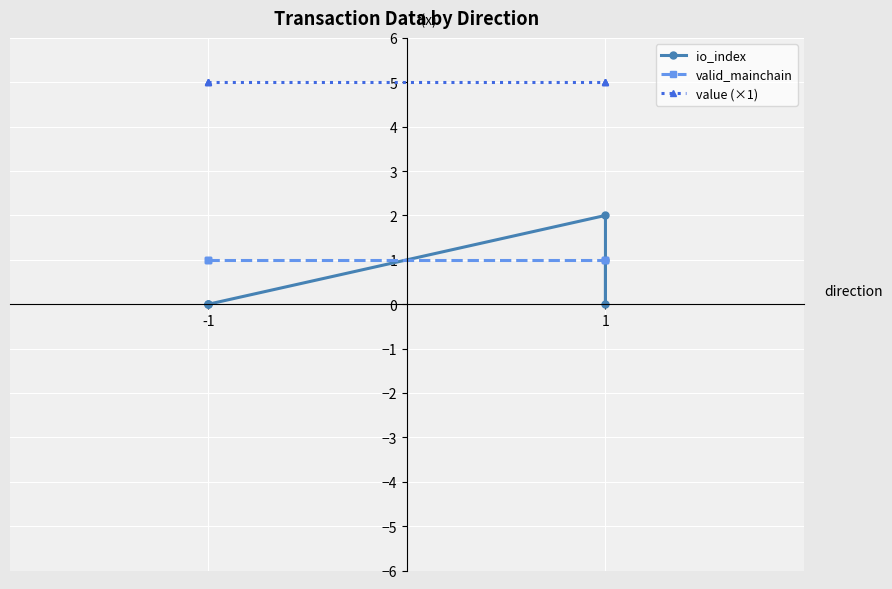

True or false: value (×1) has more than 1 interior local peaks.

False